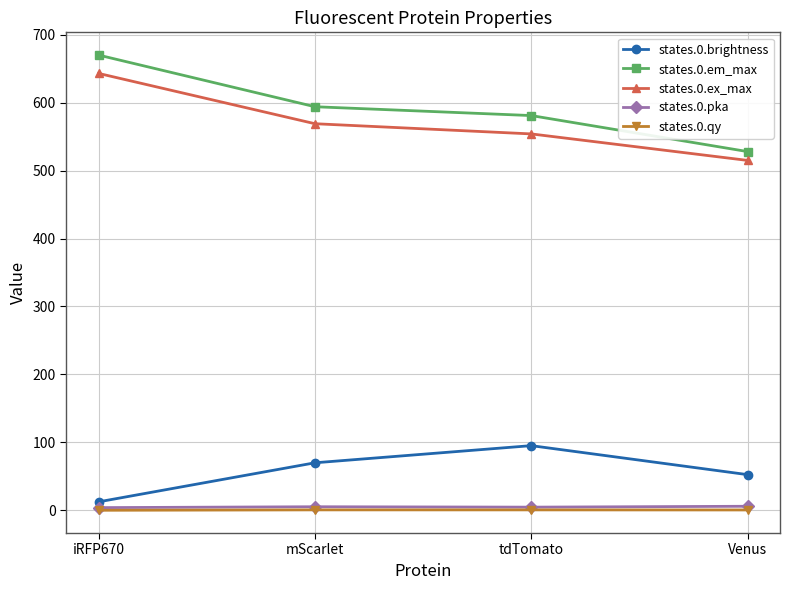

What is the value of the states.0.brightness point at the 2nd from the left?

70.0